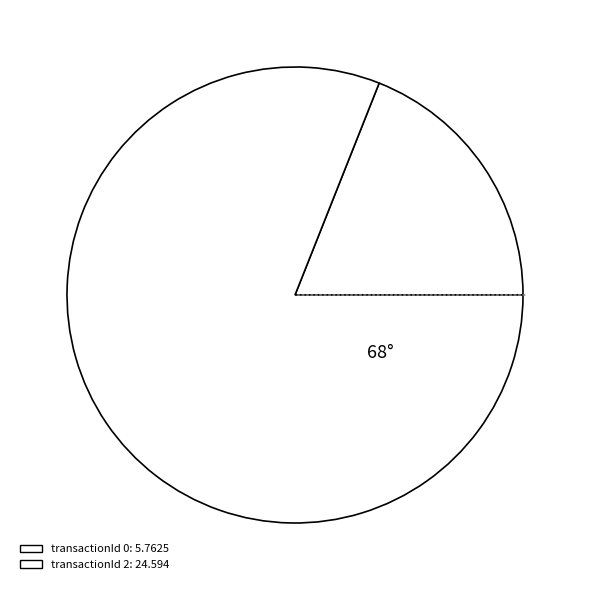

Count the number of slices in the pie.

2